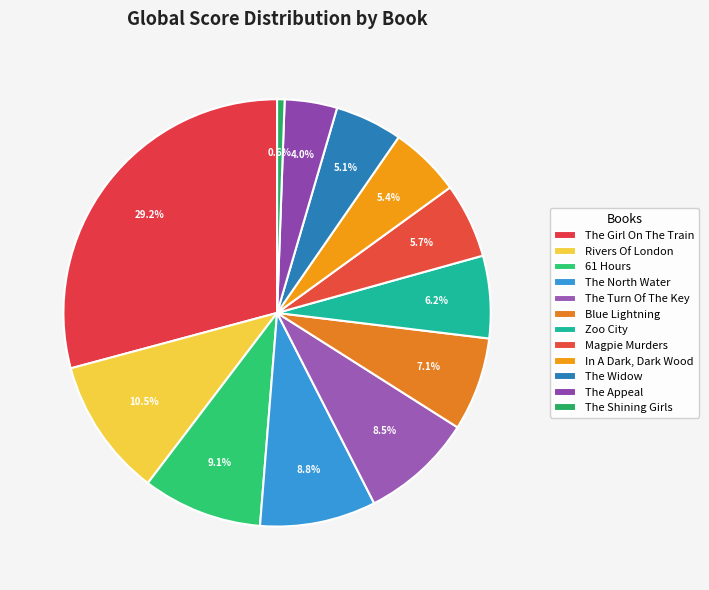

To the nearest percent, what portion does In A Dark, Dark Wood represent?

5%